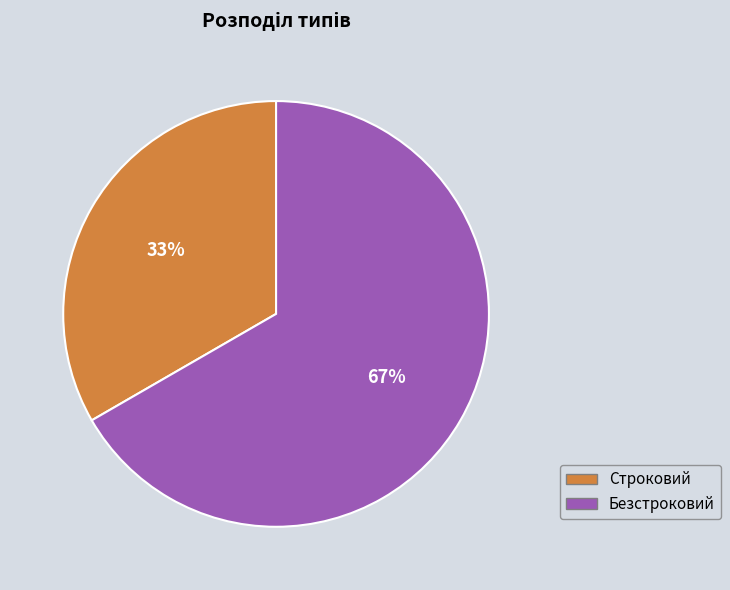

To the nearest percent, what is the combined percentage of Строковий and Безстроковий?

100%